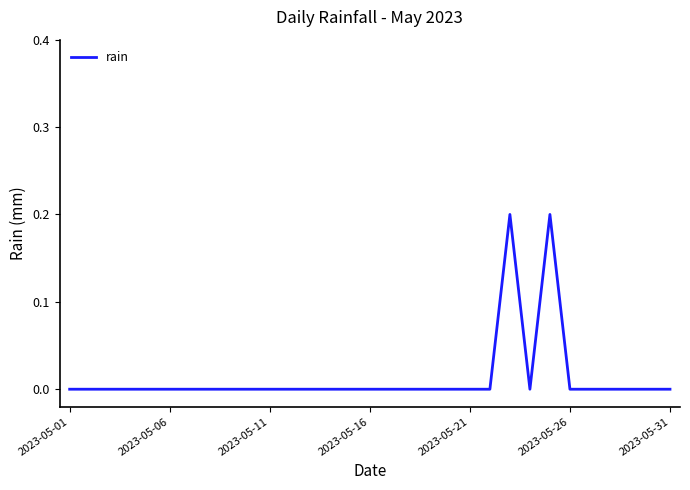

How many lines are shown in the chart?

1